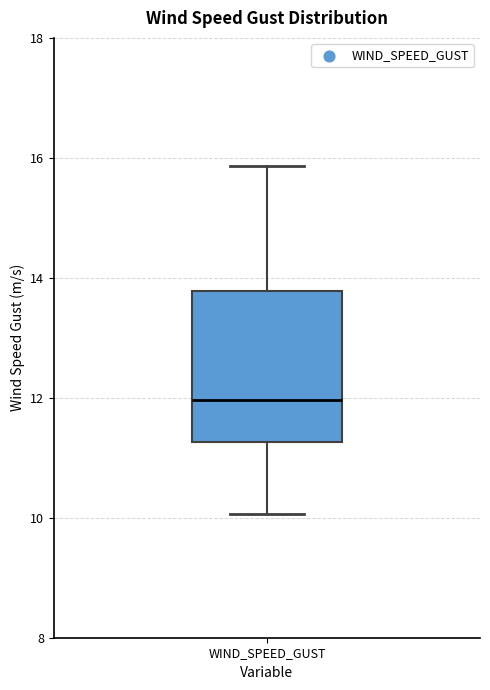

Read this box plot against the y-axis: the position of the median line, the range covered by the box, and the ends of both whiskers. The values are not printed on the chart, so give them approximately, as read against the axis.

median 12.0, box 11.2 to 13.8, whiskers 10.0 to 15.8